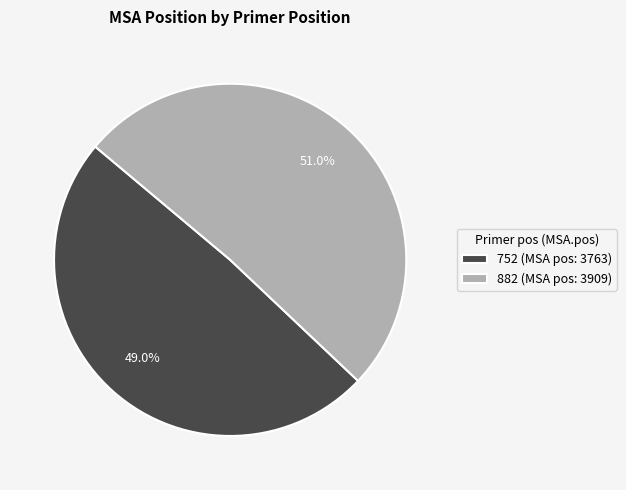

Which has a higher value, 882 (MSA pos: 3909) or 752 (MSA pos: 3763)?

882 (MSA pos: 3909)